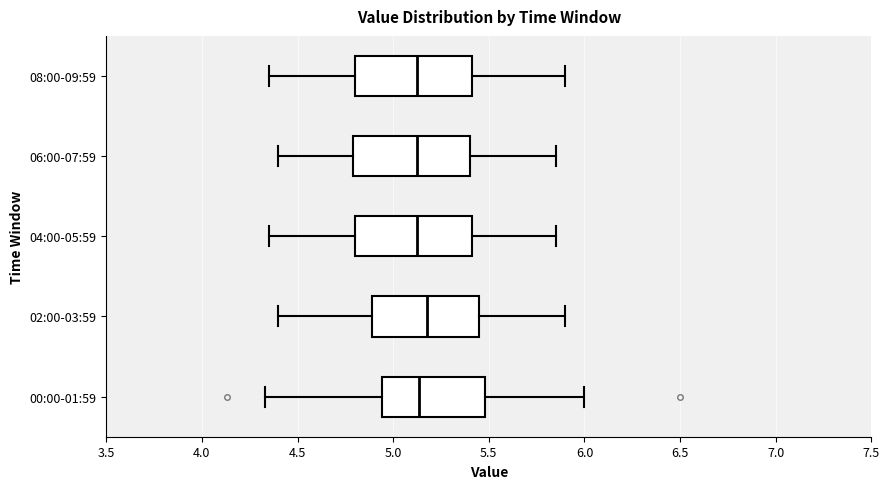

Reading bottom to top, transcribe this box plot: for each box, give where its median line is, the range the box spans, and where its two whiskers end, as read against the x-axis. The values are not printed on the chart, so give them approximately, as read against the axis.

00:00-01:59: median 5.15, box 4.95 to 5.50, whiskers 4.35 to 6.00
02:00-03:59: median 5.20, box 4.90 to 5.45, whiskers 4.40 to 5.90
04:00-05:59: median 5.15, box 4.80 to 5.40, whiskers 4.35 to 5.85
06:00-07:59: median 5.15, box 4.80 to 5.40, whiskers 4.40 to 5.85
08:00-09:59: median 5.15, box 4.80 to 5.40, whiskers 4.35 to 5.90